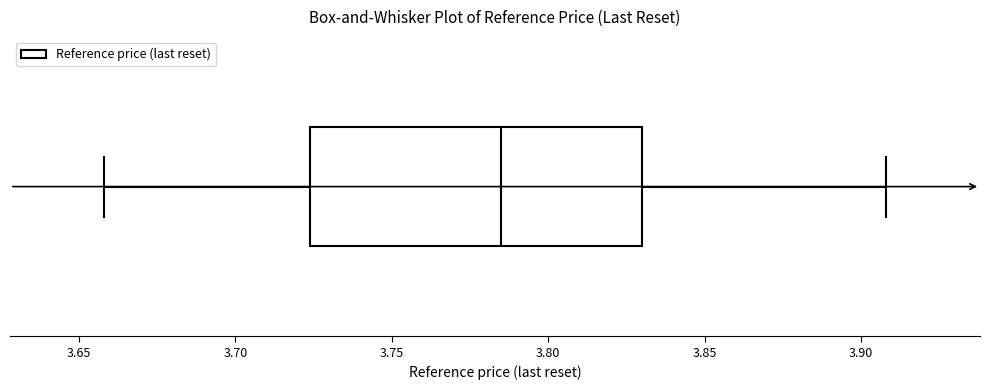

Transcribe this box plot: give where the median line is, the range the box spans, and where the two whiskers end, as read against the x-axis. The values are not printed on the chart, so give them approximately, as read against the axis.

median 3.785, box 3.725 to 3.830, whiskers 3.660 to 3.910